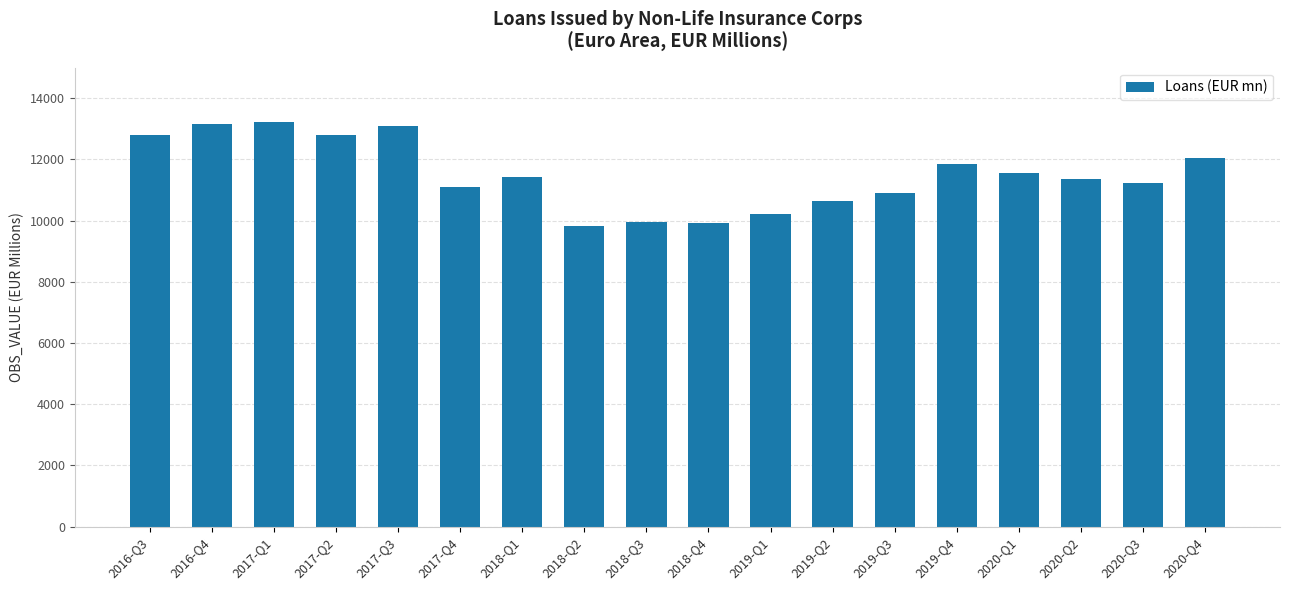

True or false: the data shows 13153.7 at 2016-Q4.

True